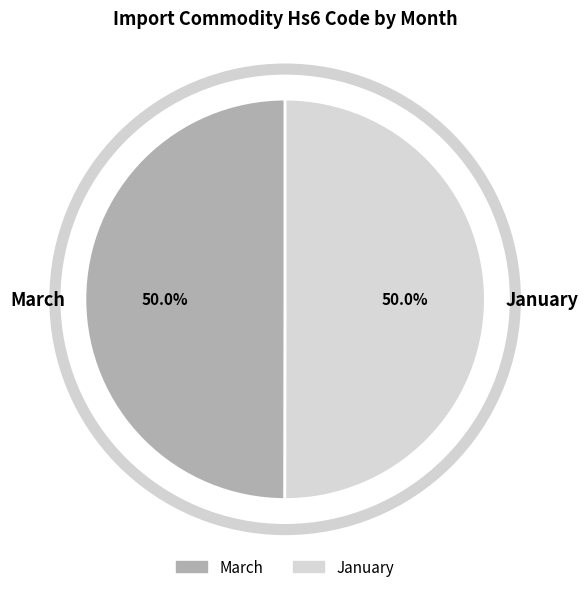

Approximately how many times larger is the value at March compared to January?

1.0